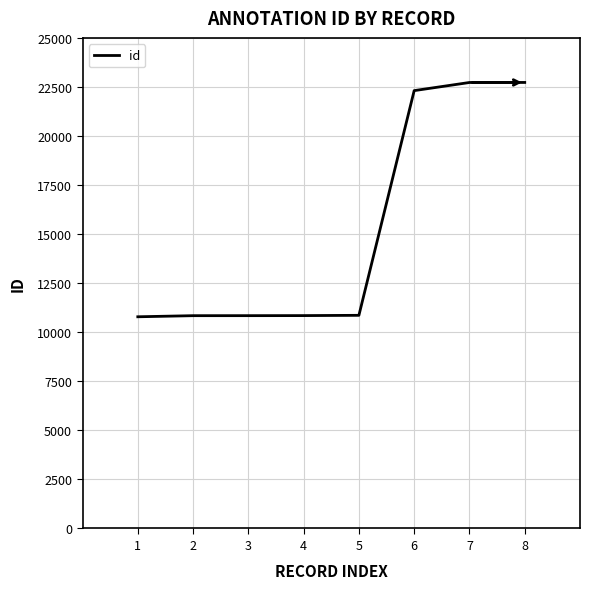

Is it true that the value at 2 is 19259?

False